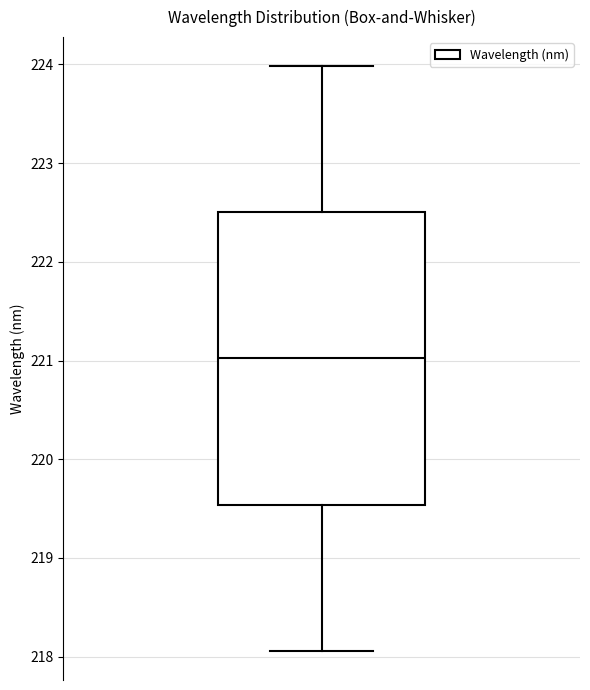

Transcribe this box plot: give where the median line is, the range the box spans, and where the two whiskers end, as read against the y-axis. The values are not printed on the chart, so give them approximately, as read against the axis.

median 221.0, box 219.5 to 222.5, whiskers 218.1 to 224.0